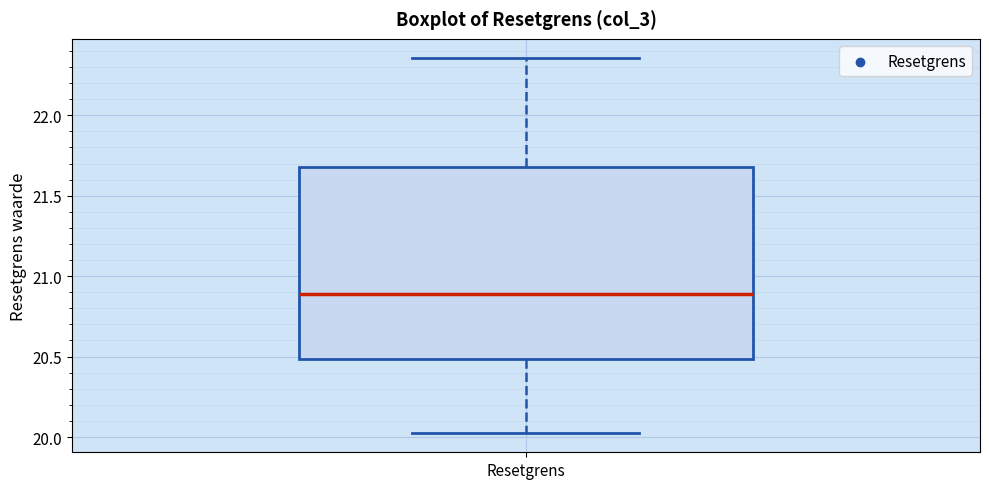

Read this box plot against the y-axis: the position of the median line, the range covered by the box, and the ends of both whiskers. The values are not printed on the chart, so give them approximately, as read against the axis.

median 20.90, box 20.50 to 21.70, whiskers 20.00 to 22.35